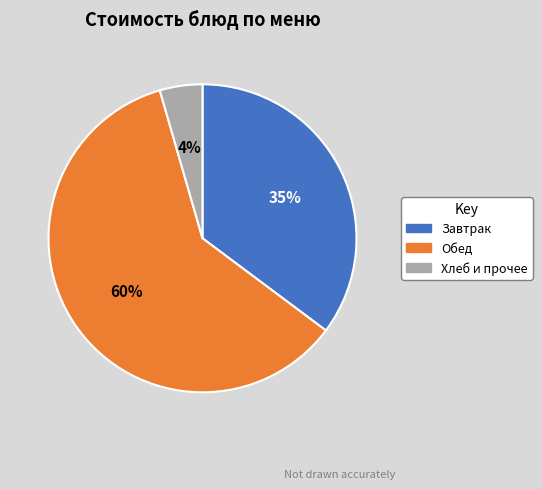

To the nearest percent, what portion does Хлеб и прочее represent?

4%